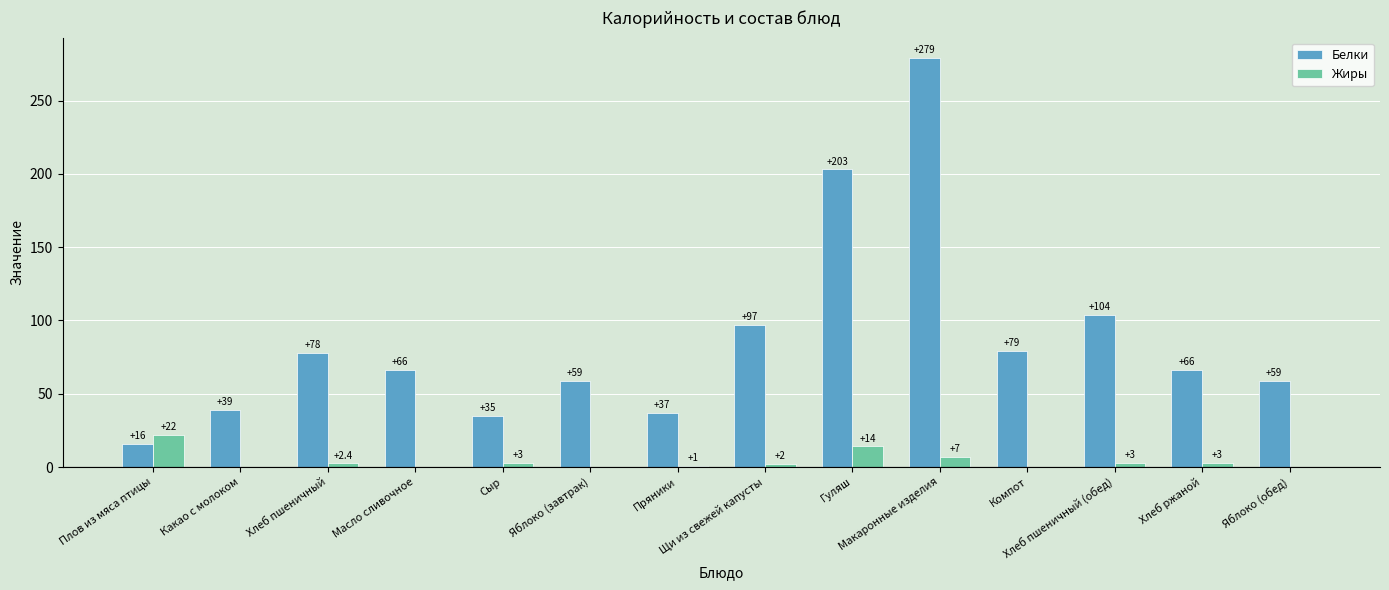

The value of Белки at Яблоко (обед) is 59.0. True or false?

True